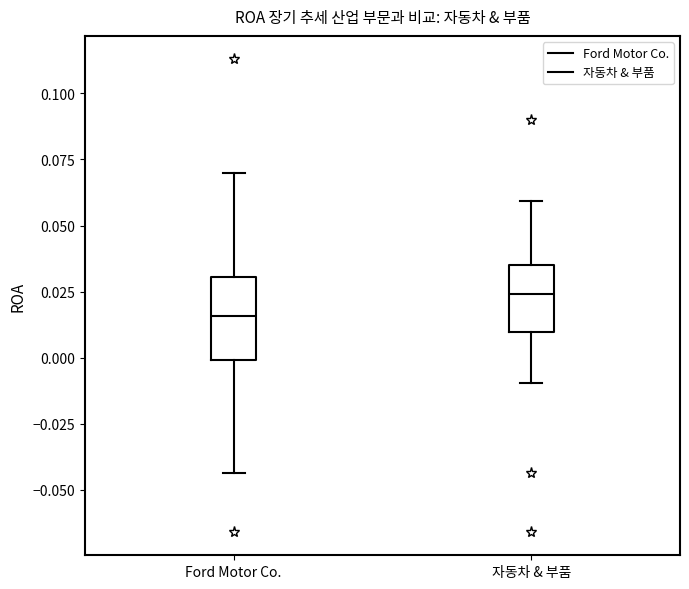

Reading left to right, read every box against the y-axis: the position of its median line, the range the box covers, and the ends of its whiskers. The values are not printed on the chart, so give them approximately, as read against the axis.

Ford Motor Co.: median 0.015, box 0.000 to 0.030, whiskers -0.045 to 0.070
자동차 & 부품: median 0.025, box 0.010 to 0.035, whiskers -0.010 to 0.060